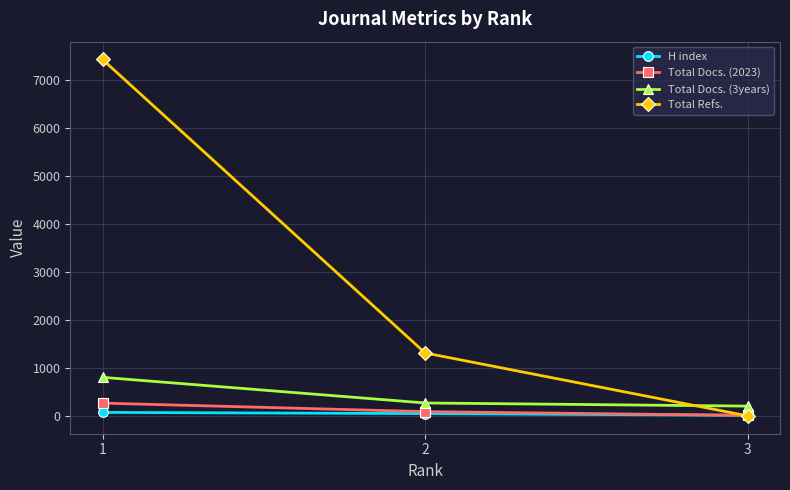

What is the lowest value of the H index series?

13